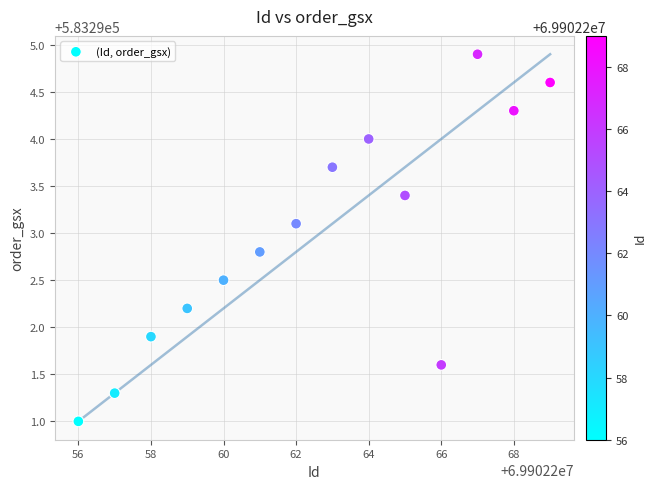

What is the range of Y values (max minus min)?

3.9